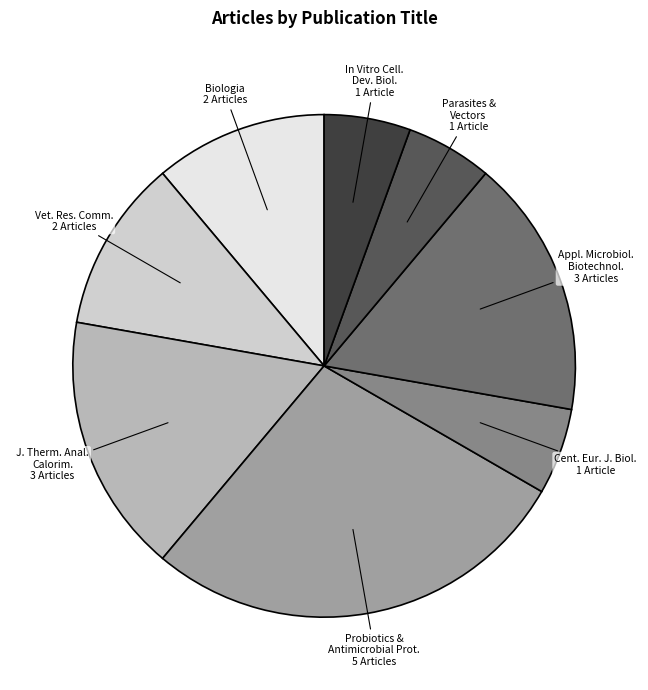

Is there a majority slice in this chart?

No